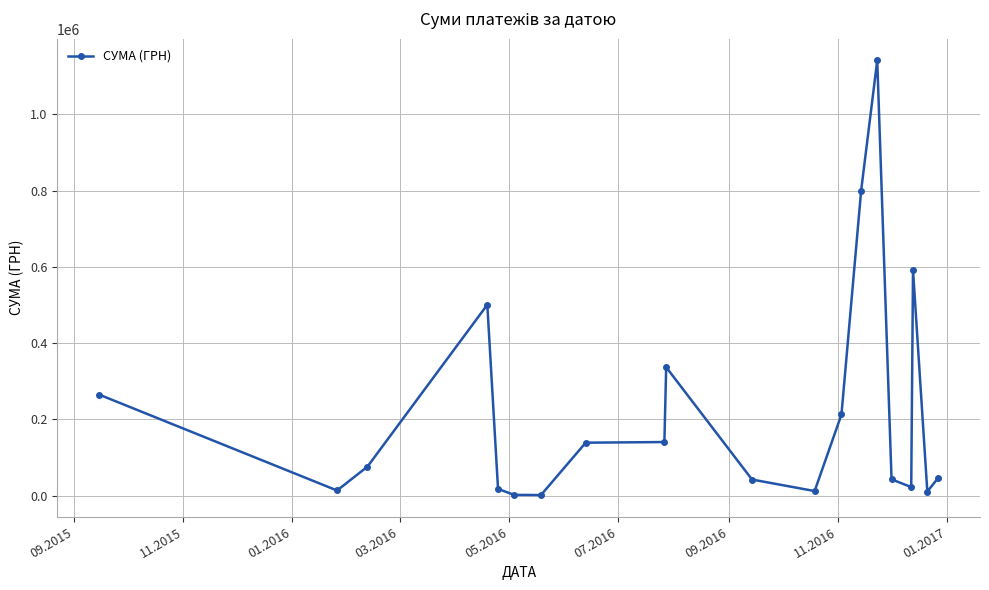

What is the minimum value shown in the chart?

1332.0